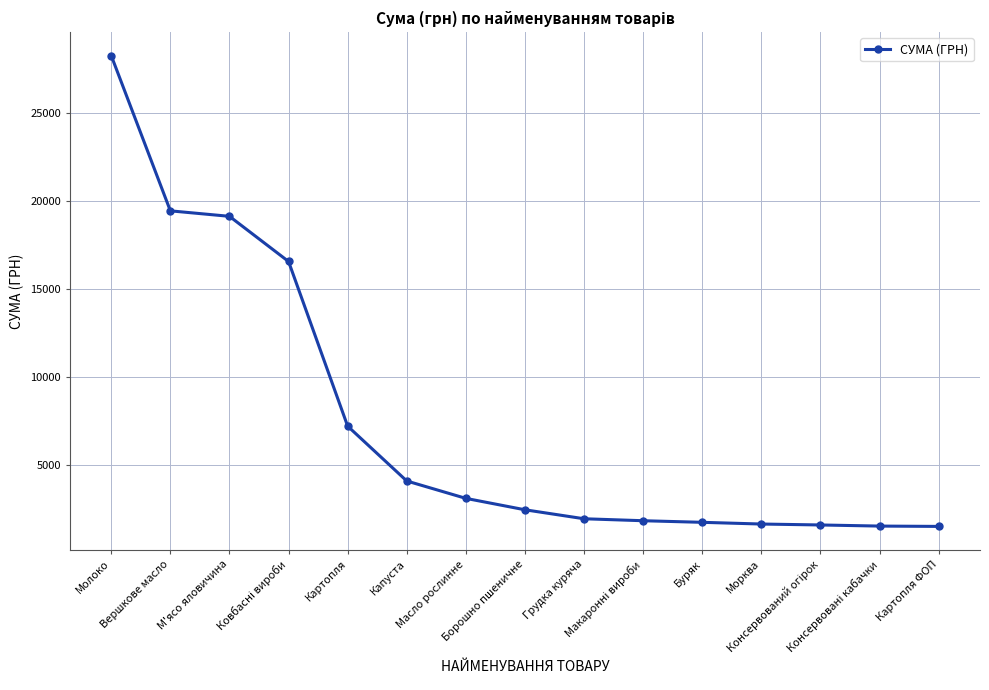

What is the value of the 11th point from the left?

1762.3